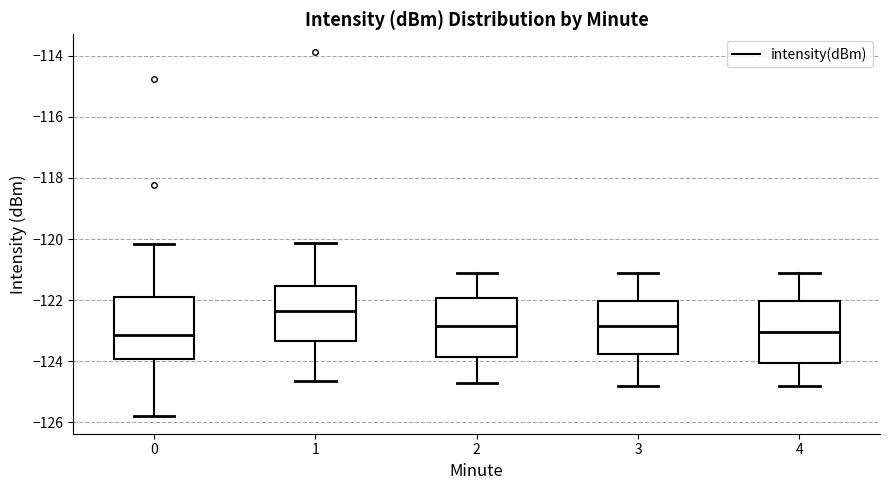

Where is the lower edge of the box at x = 3 on the y-axis? The values are not printed on the chart, so give them approximately, as read against the axis.

-123.8